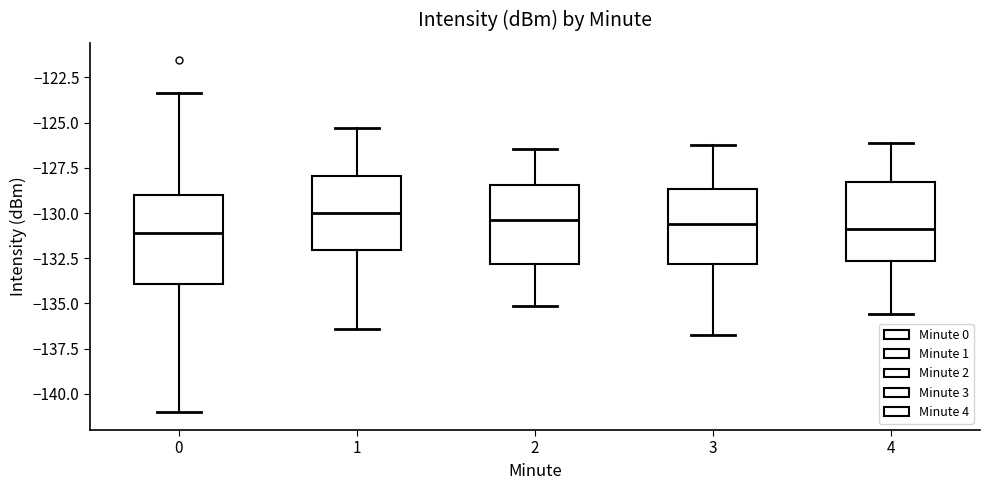

Comparing the boxes themselves (not the whiskers), which one is the tallest?

0